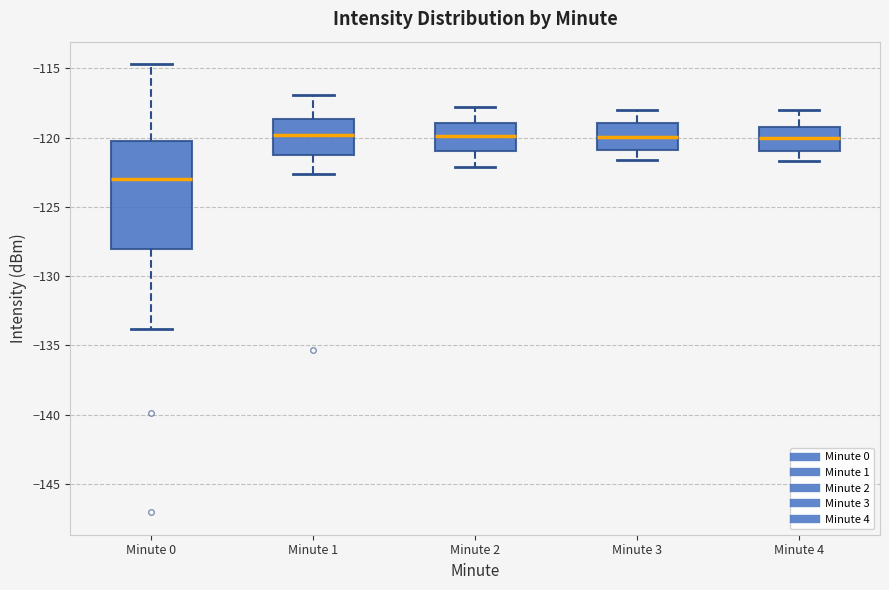

Which box has the lowest median line?

Minute 0